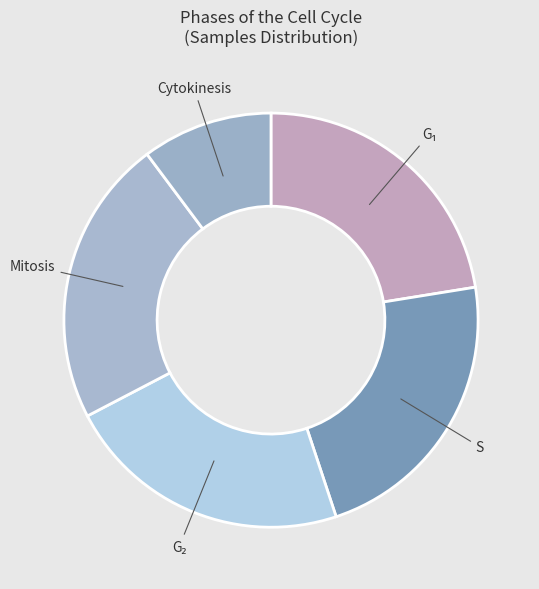

Which category has the smallest portion of the pie?

Cytokinesis